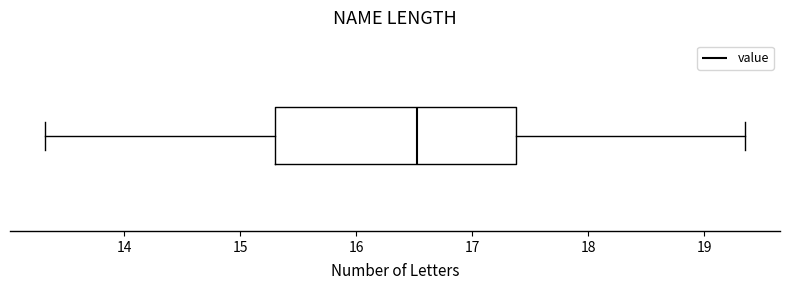

Read this box plot against the x-axis: the position of the median line, the range covered by the box, and the ends of both whiskers. The values are not printed on the chart, so give them approximately, as read against the axis.

median 16.5, box 15.3 to 17.4, whiskers 13.3 to 19.4